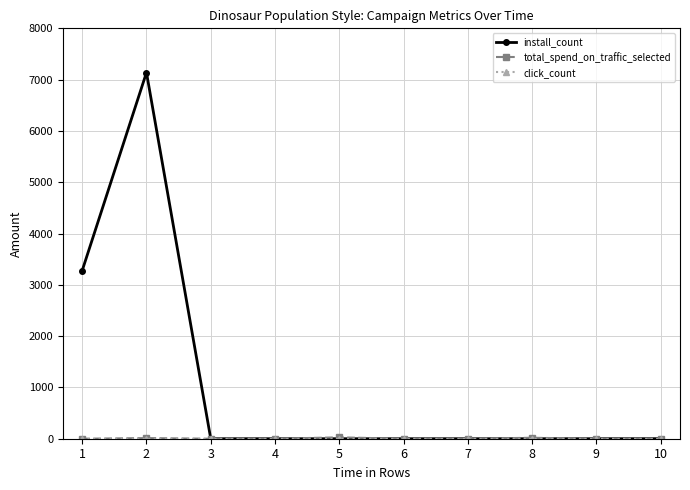

What is the highest value of the install_count series?

7138.0